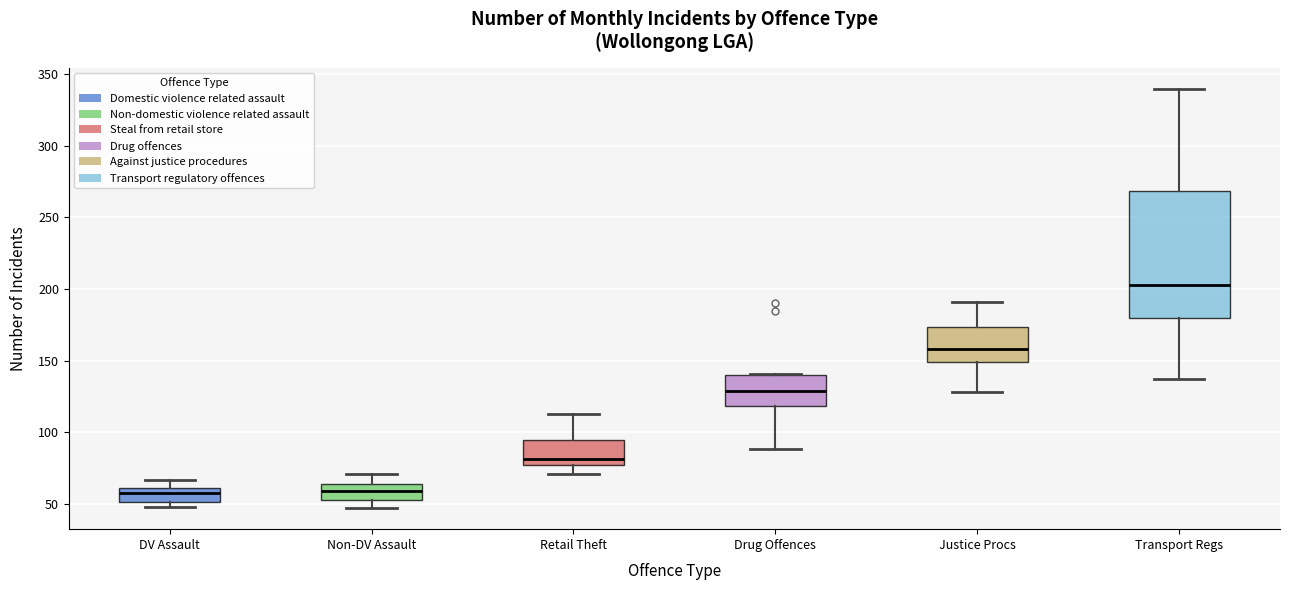

Reading left to right, read every box against the y-axis: the position of its median line, the range the box covers, and the ends of its whiskers. The values are not printed on the chart, so give them approximately, as read against the axis.

DV Assault: median 60 (inside the box), box 50 to 60, whiskers 50 (just below the box's lower edge) to 65
Non-DV Assault: median 60, box 55 to 65, whiskers 45 to 70
Retail Theft: median 80 (just above the box's lower edge), box 80 to 95, whiskers 70 to 115
Drug Offences: median 130, box 120 to 140, whiskers 90 to 140
Justice Procs: median 160, box 150 to 175, whiskers 130 to 190
Transport Regs: median 205, box 180 to 270, whiskers 135 to 340